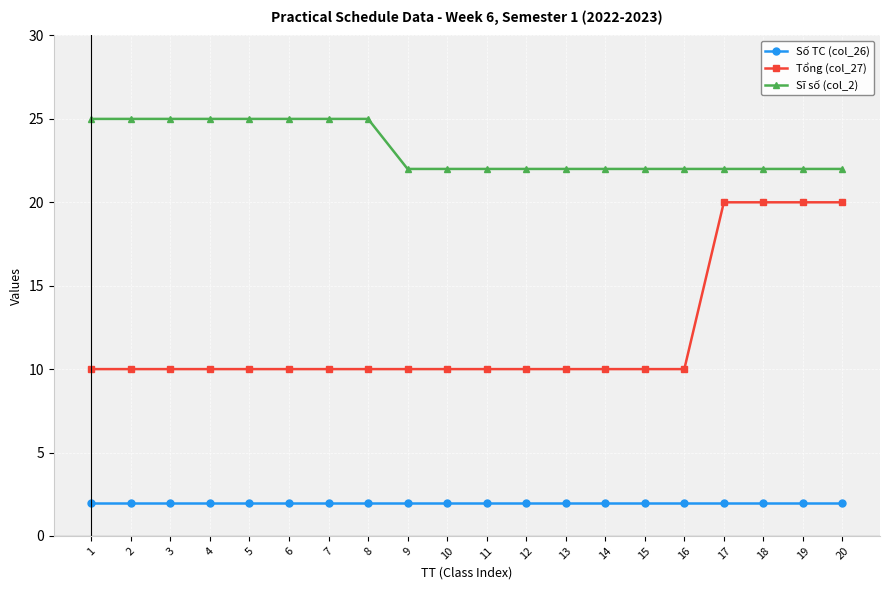

What is the minimum value shown in the chart?

2